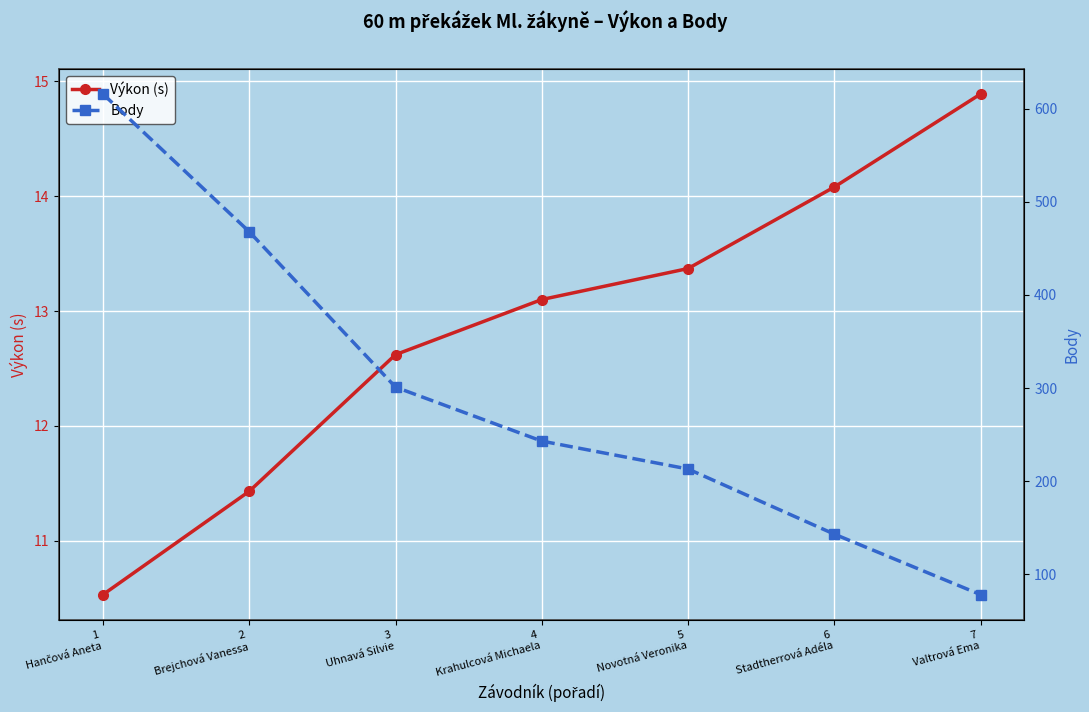

True or false: Body and Výkon (s) cross at least once.

False